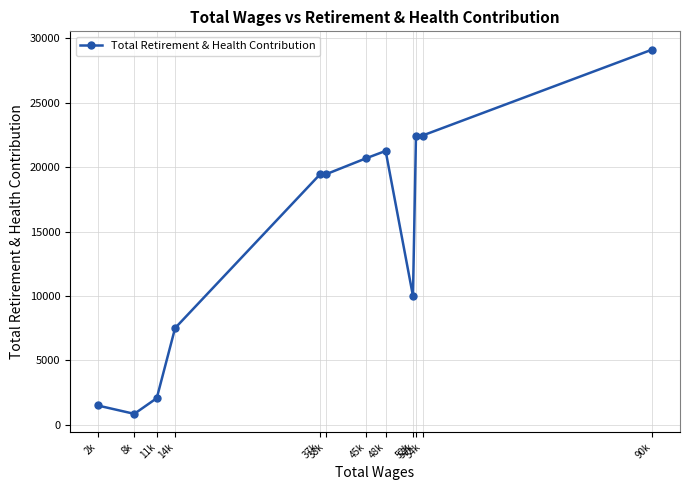

Where is the data nearest to the value 14985?

37k